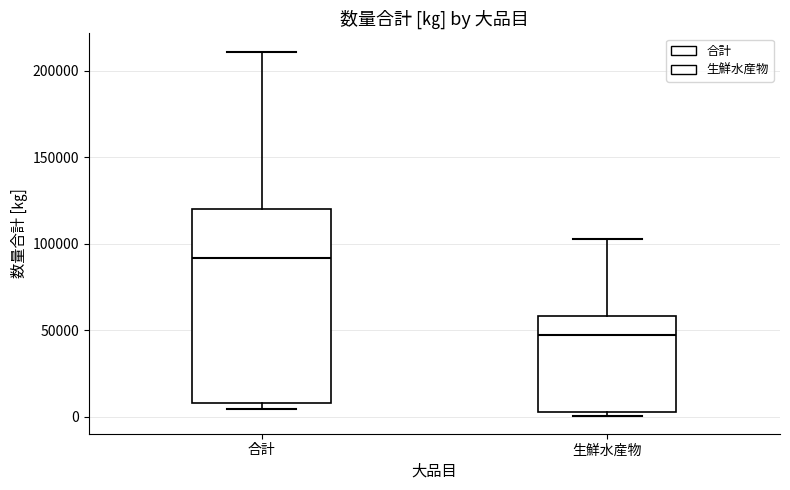

Which box is the tallest, from its lower edge to its upper edge?

合計